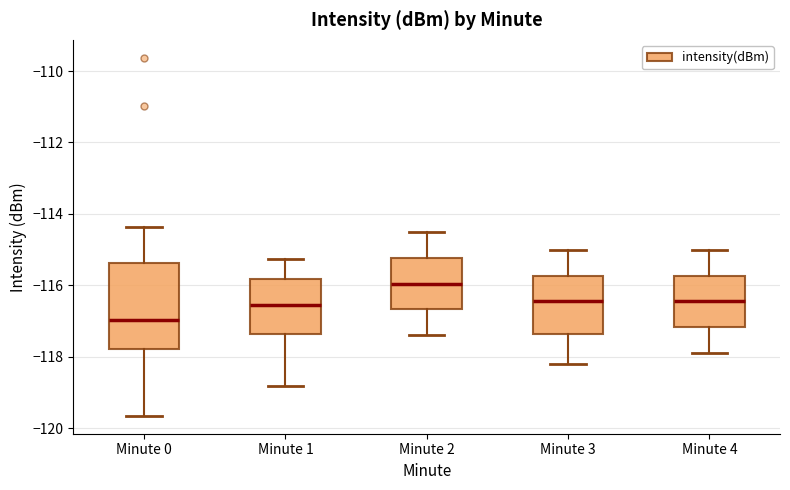

Where does the median line of the box for Minute 0 sit on the y-axis? The values are not printed on the chart, so give them approximately, as read against the axis.

-117.0